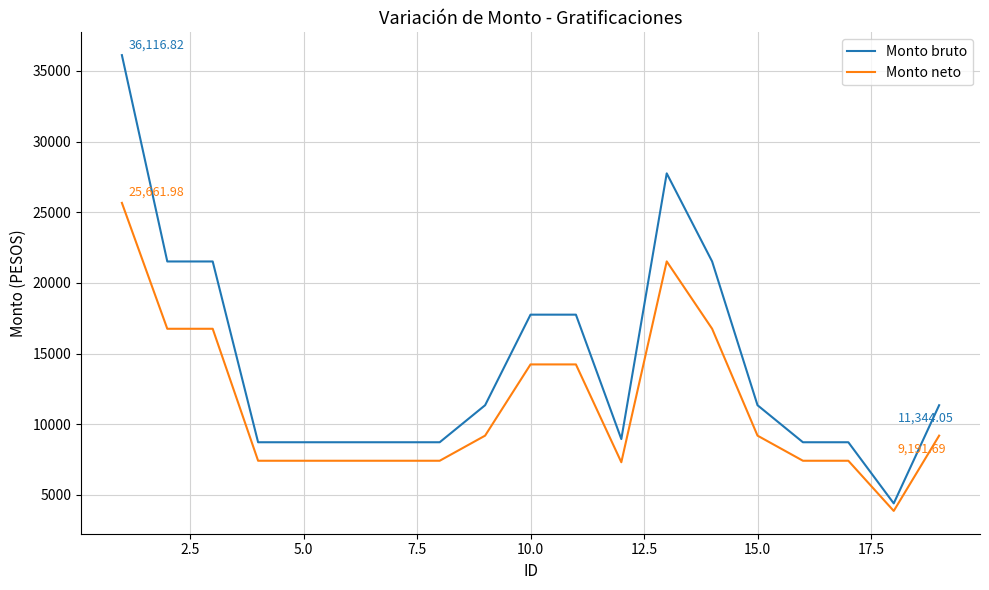

What is the maximum value shown in the chart?

36116.8